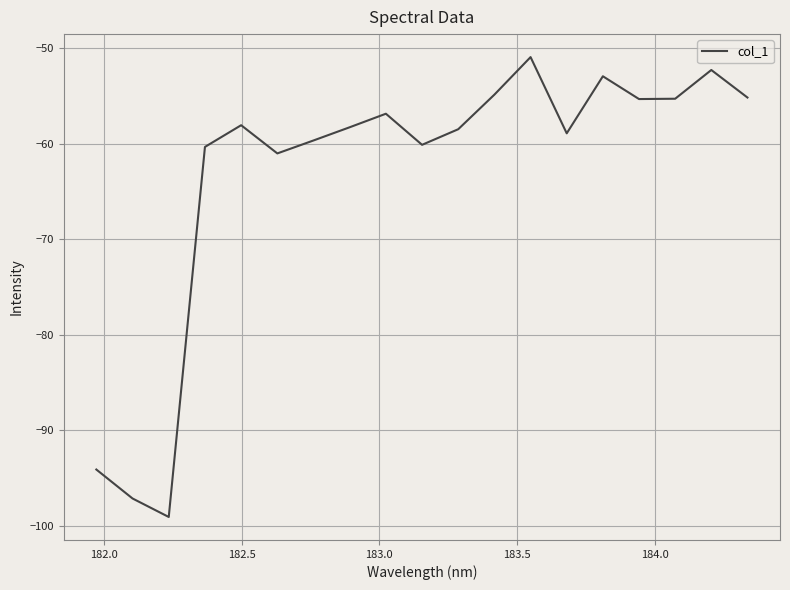

What is the difference between the maximum and minimum values?

48.2